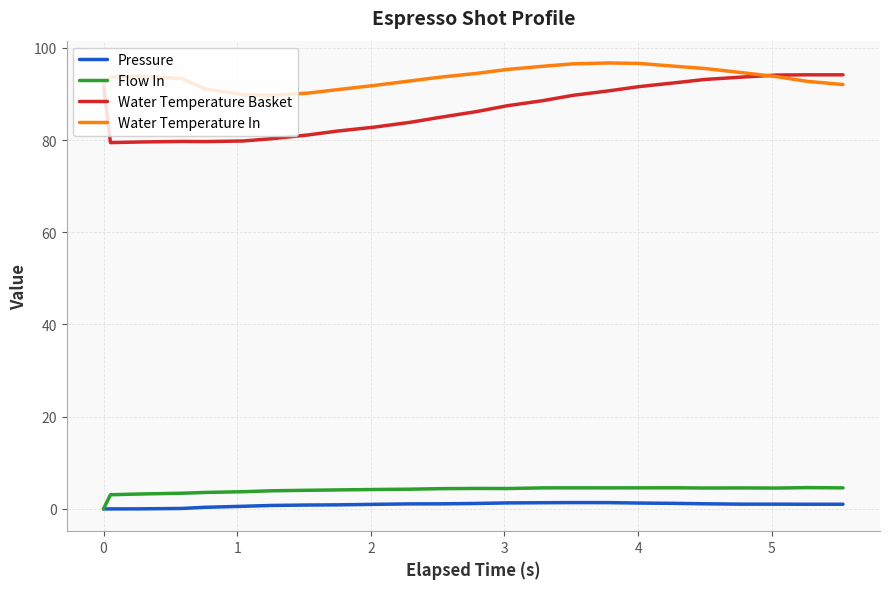

Which series has the widest spread of values?

Water Temperature Basket